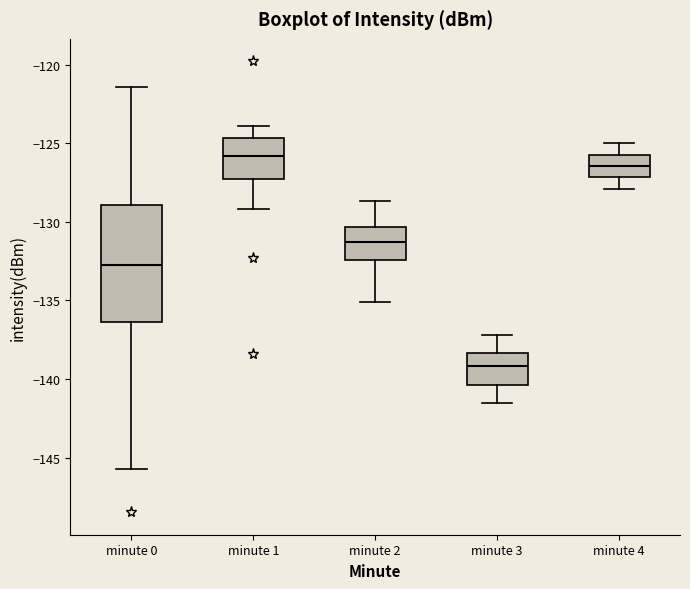

Comparing the boxes themselves (not the whiskers), which one is the tallest?

minute 0